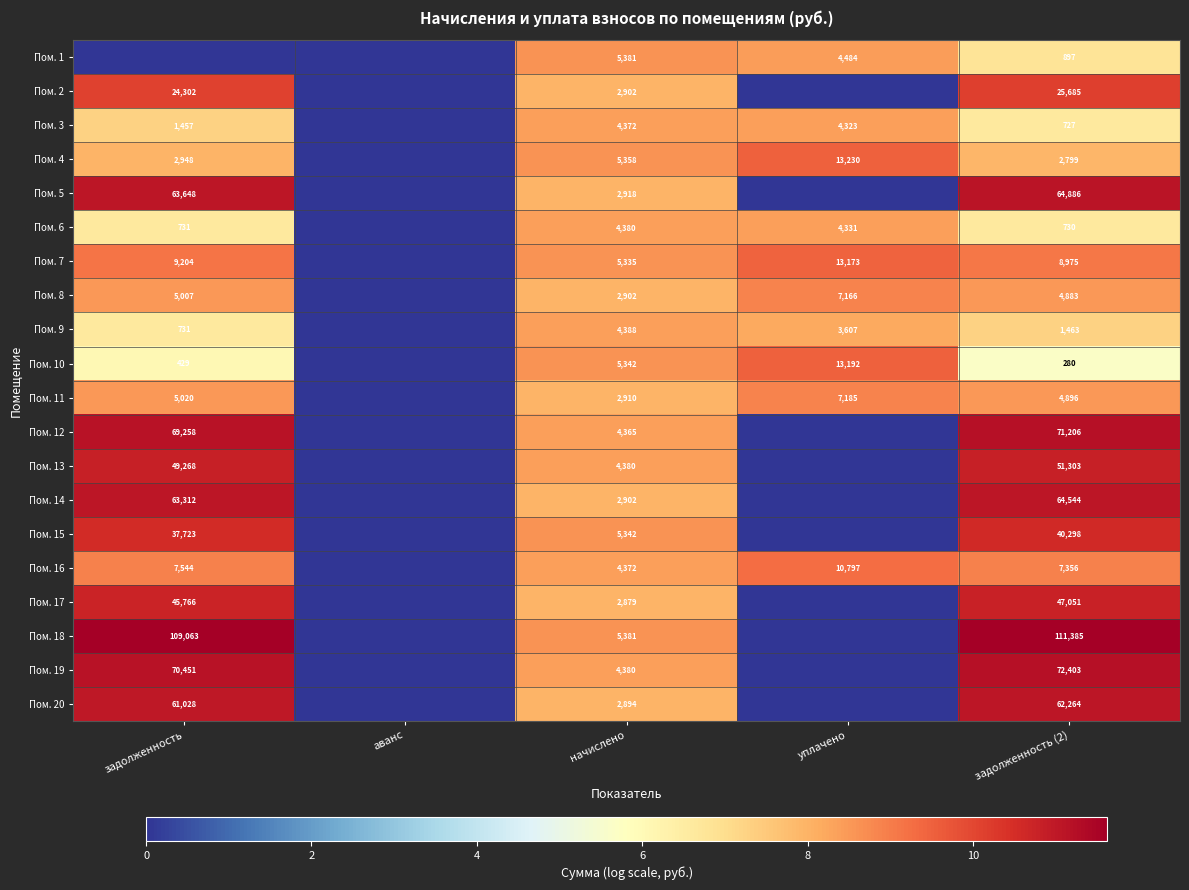

Which label corresponds to the smallest value in the chart?

задолженность